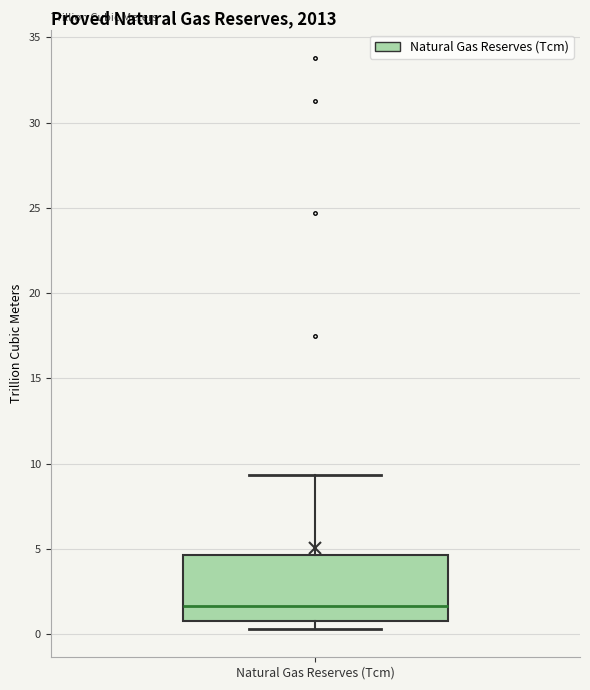

Read this box plot against the y-axis: the position of the median line, the range covered by the box, and the ends of both whiskers. The values are not printed on the chart, so give them approximately, as read against the axis.

median 1.5, box 1.0 to 4.5, whiskers 0.5 to 9.5